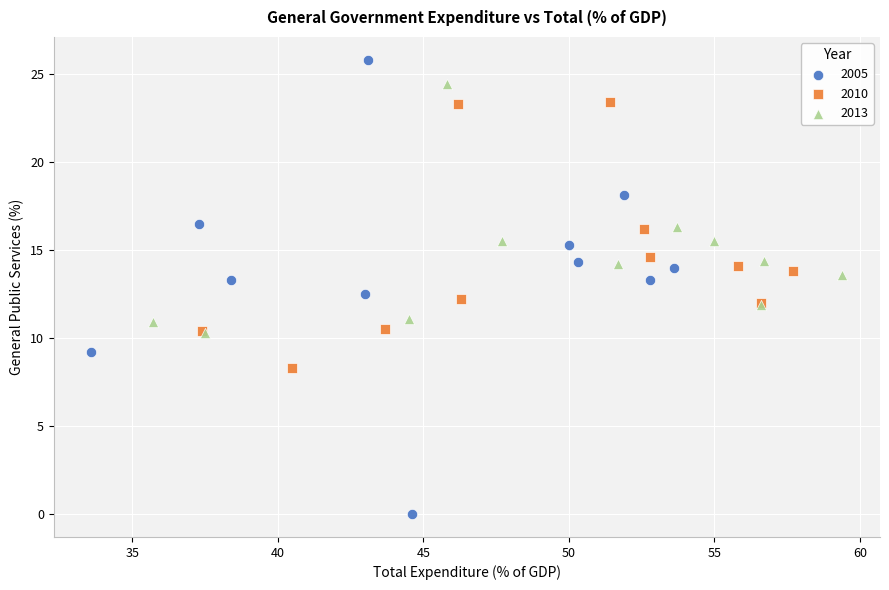

Which series reaches the minimum Y coordinate?

2005